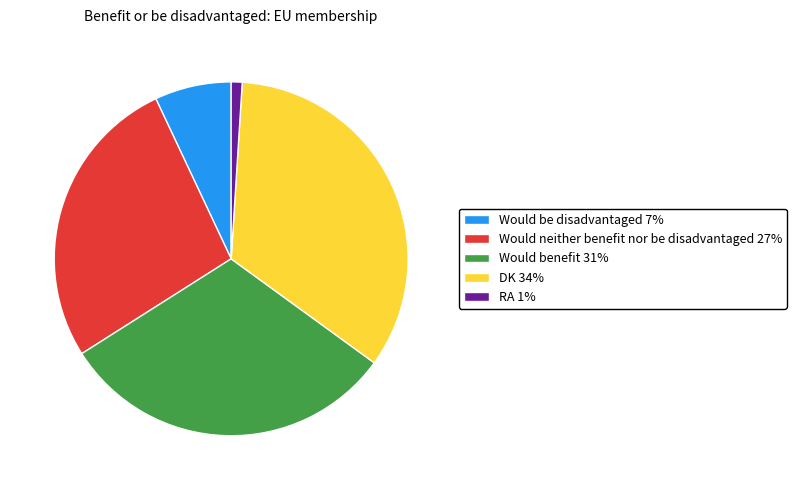

Is the sum of Would neither benefit nor be disadvantaged 27% and DK 34% greater than half?

Yes